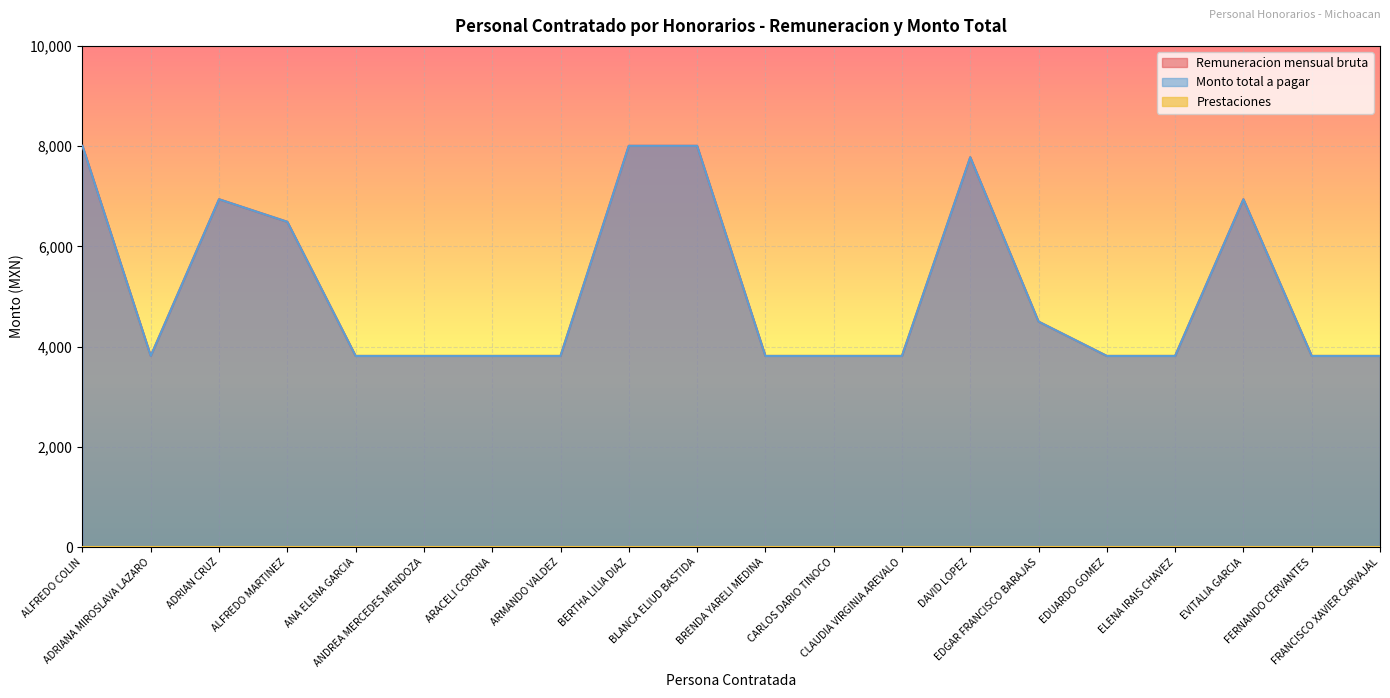

True or false: Remuneracion mensual bruta and Monto total a pagar cross at least once.

False